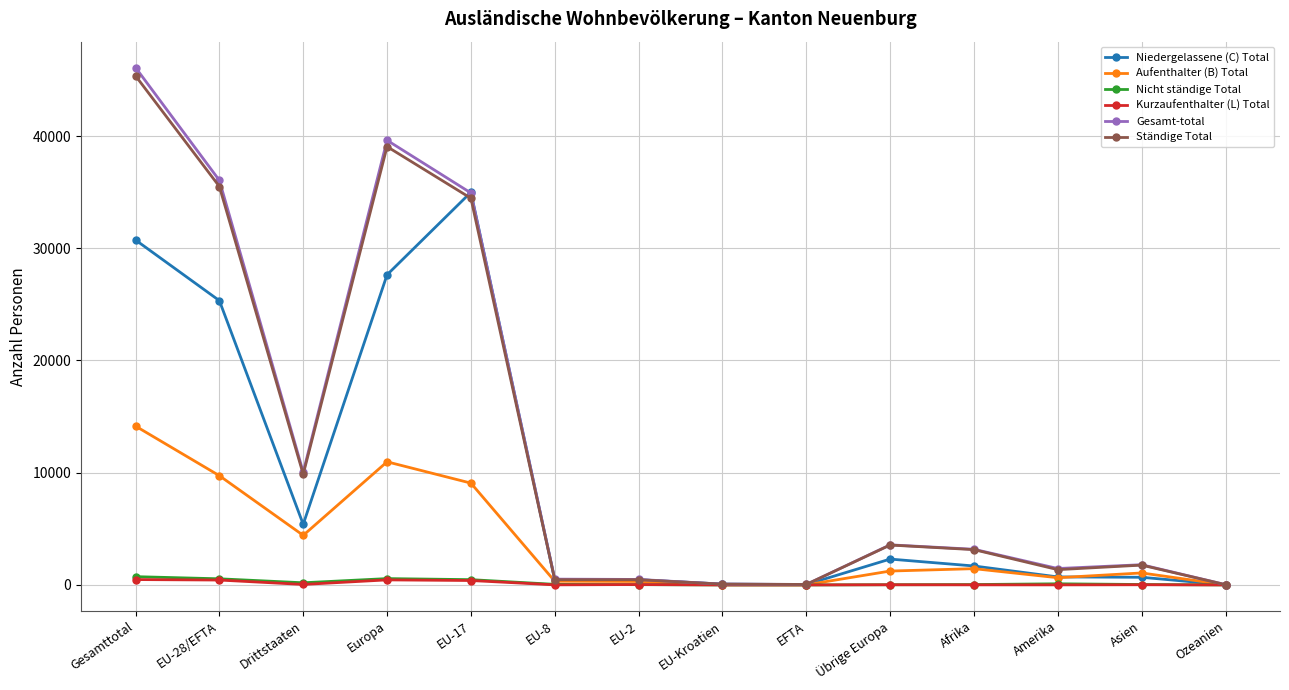

Is this an area chart (filled region under the line)?

No